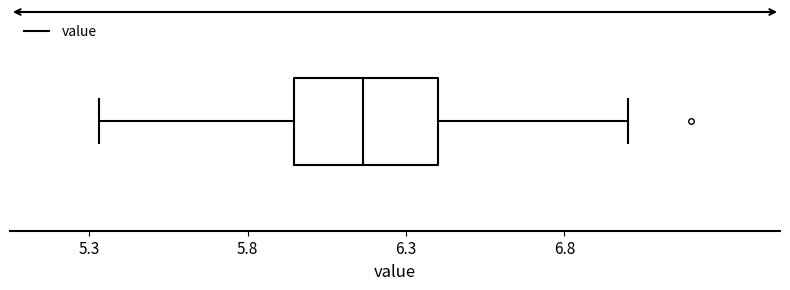

Transcribe this box plot: give where the median line is, the range the box spans, and where the two whiskers end, as read against the x-axis. The values are not printed on the chart, so give them approximately, as read against the axis.

median 6.15, box 5.95 to 6.40, whiskers 5.35 to 7.00